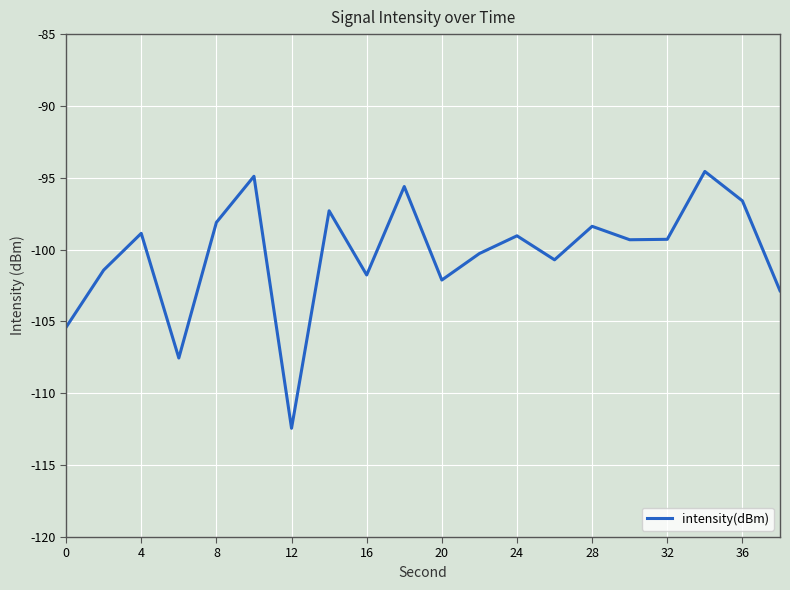

What is the maximum value shown in the chart?

-94.6